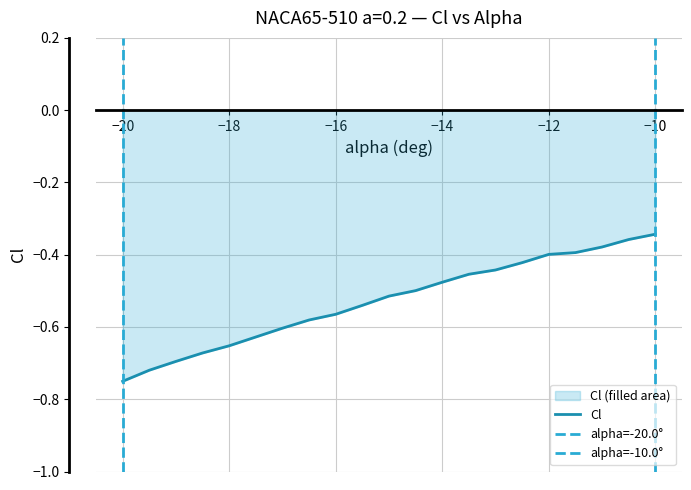

What is the sum of the values at -20 and -16.5?

-1.3